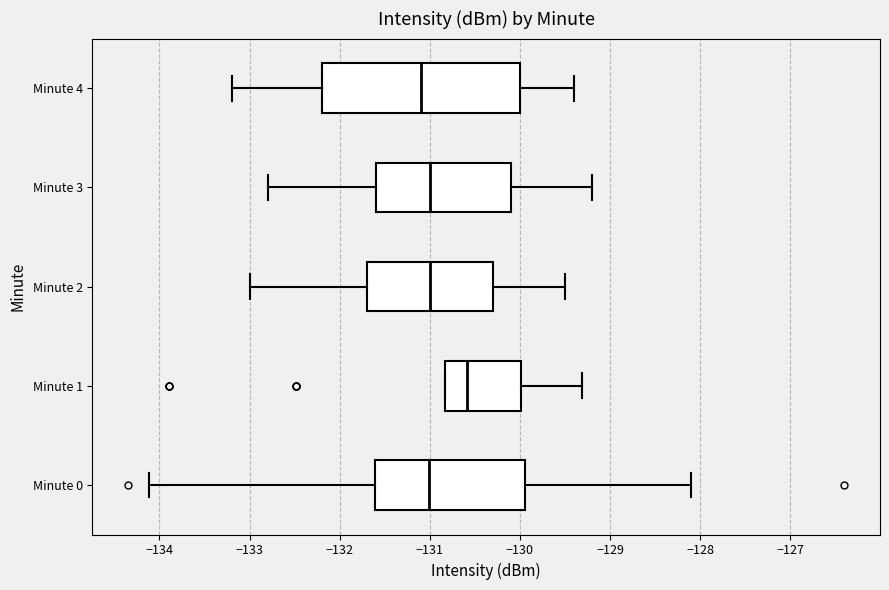

Reading bottom to top, transcribe this box plot: for each box, give where its median line is, the range the box spans, and where its two whiskers end, as read against the x-axis. The values are not printed on the chart, so give them approximately, as read against the axis.

Minute 0: median -131.0, box -131.6 to -129.9, whiskers -134.1 to -128.1
Minute 1: median -130.6, box -130.8 to -130.0, whiskers -130.8 to -129.3
Minute 2: median -131.0, box -131.7 to -130.3, whiskers -133.0 to -129.5
Minute 3: median -131.0, box -131.6 to -130.1, whiskers -132.8 to -129.2
Minute 4: median -131.1, box -132.2 to -130.0, whiskers -133.2 to -129.4